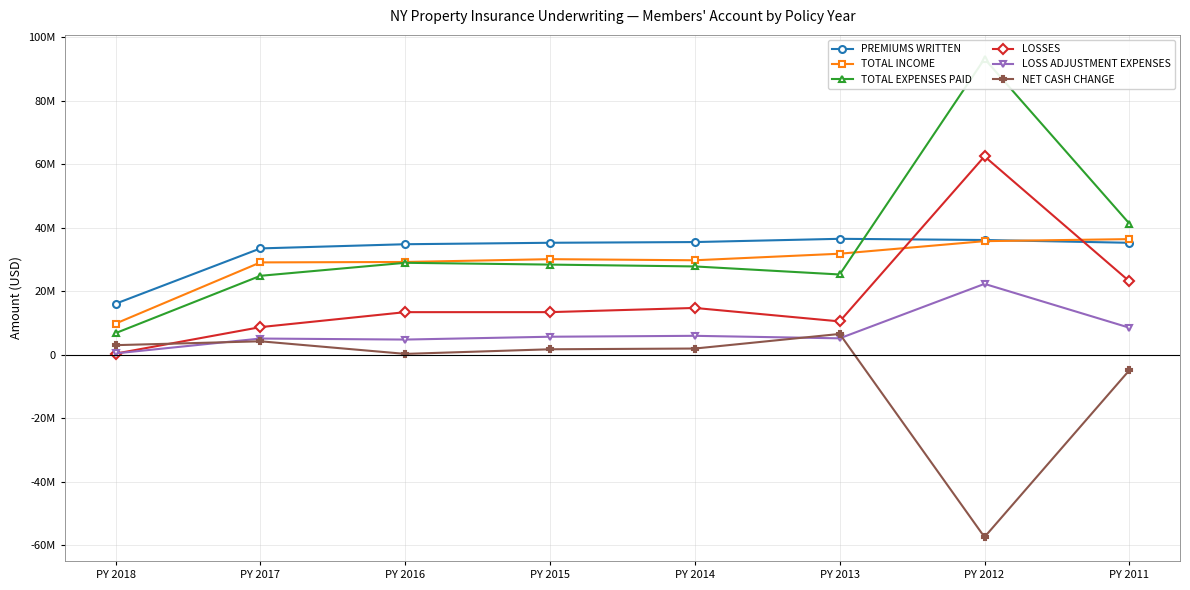

Count the number of categories in the chart.

8